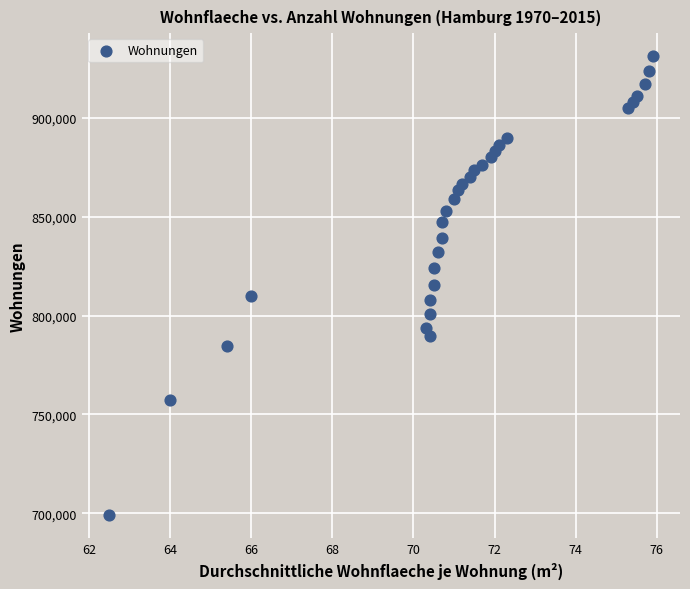

What is the range of Y values (max minus min)?

232352